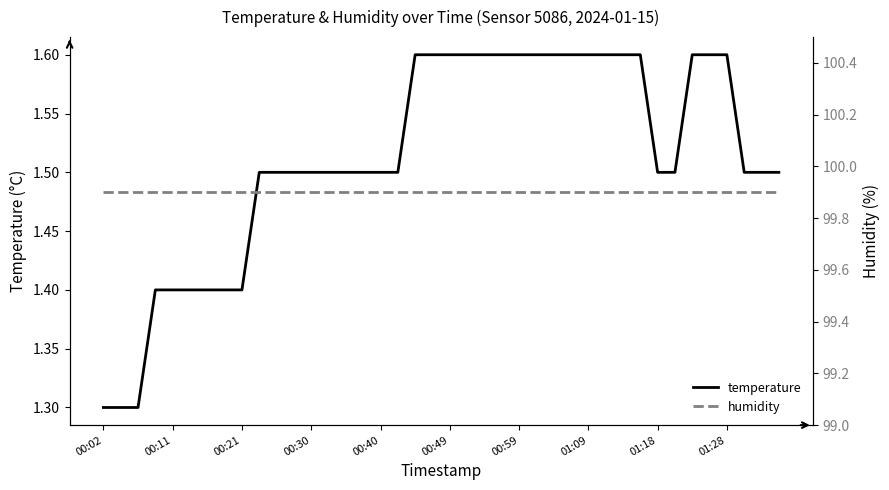

The value of temperature at 00:49 is 0.8. True or false?

False